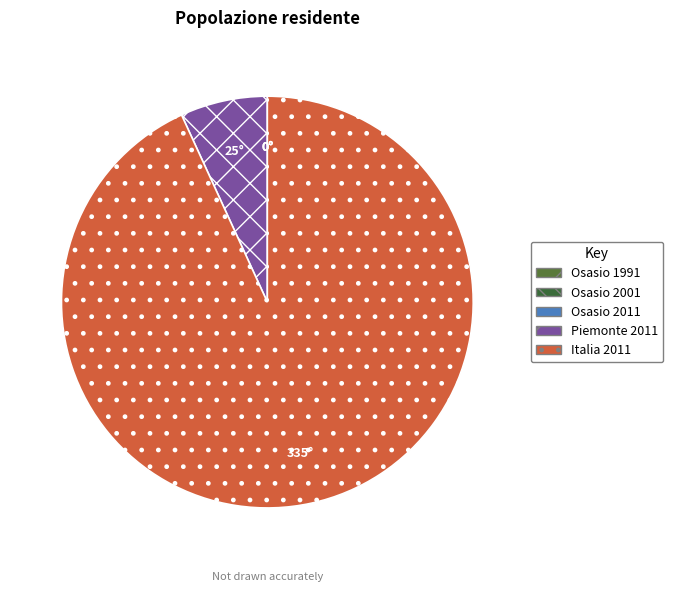

What is the change in value from Piemonte 2011 to Italia 2011?

+55069828